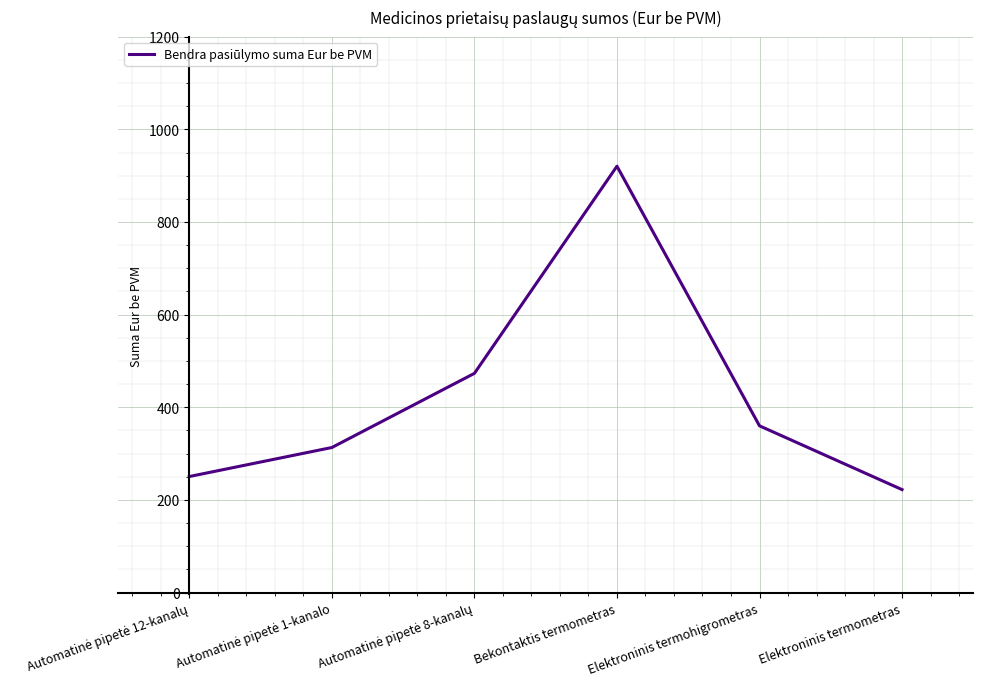

How many distinct data groups are displayed?

1